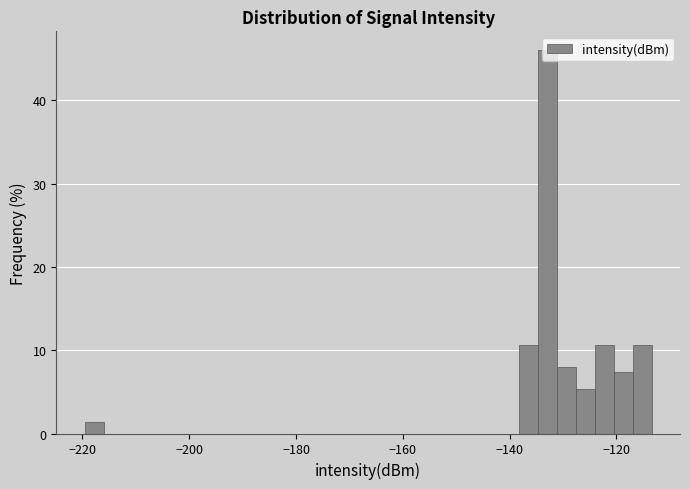

Read against the x-axis, roughly where is the centre of the tallest bar?

-132